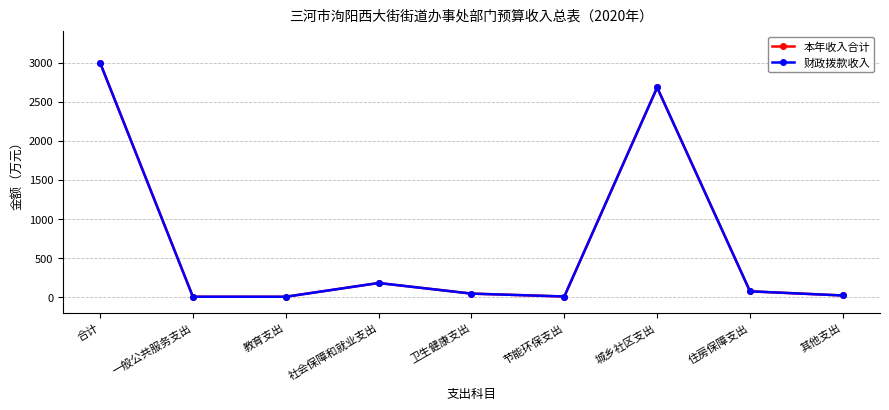

Does the chart have visible grid lines?

Yes